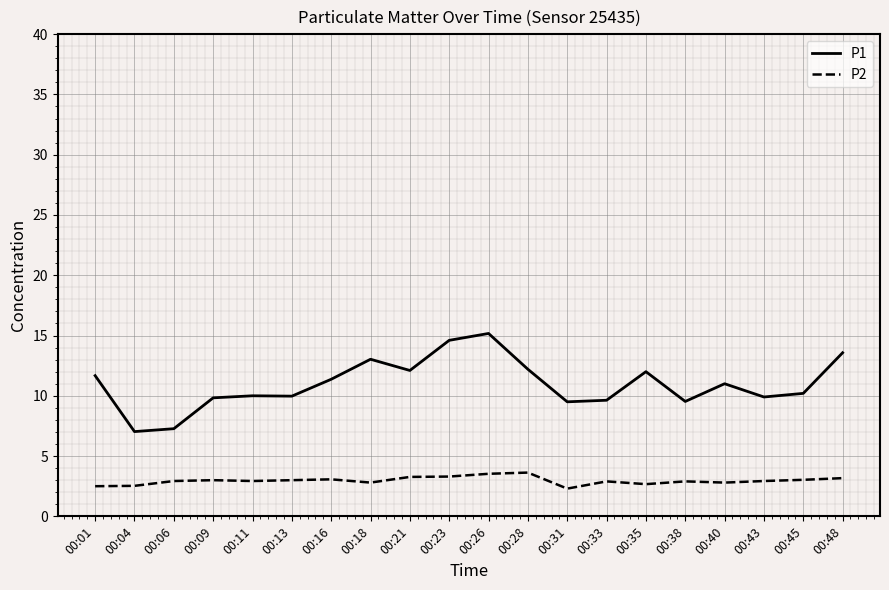

Which series has the largest total across all categories?

P1